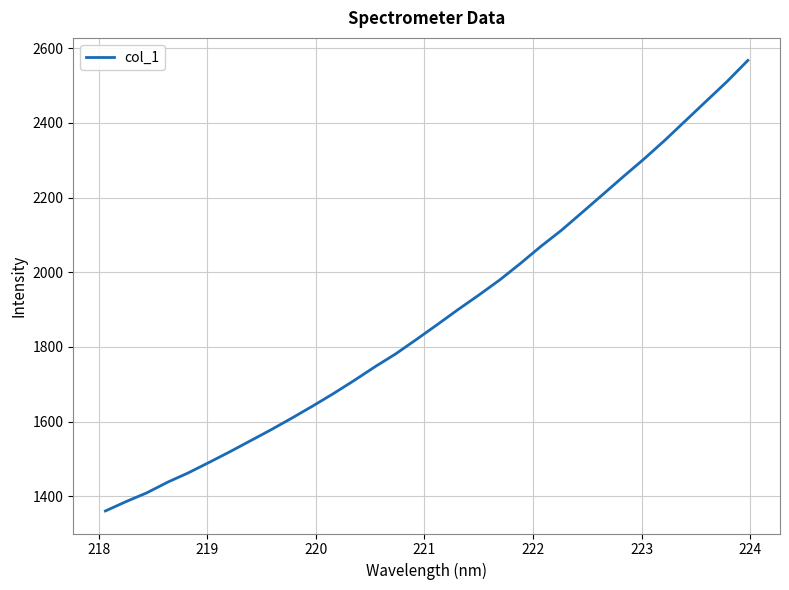

What is the greatest value displayed?

2567.6